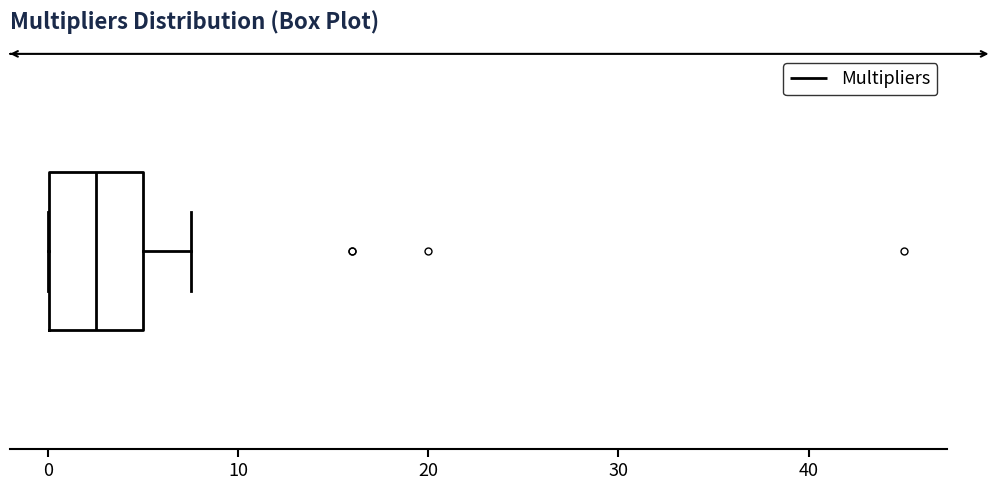

Where is the right edge of the box on the x-axis? The values are not printed on the chart, so give them approximately, as read against the axis.

5